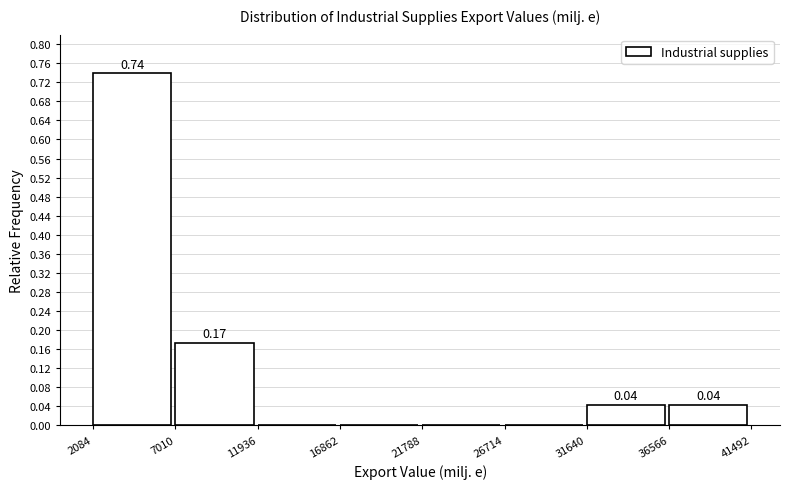

Which range on the x-axis has the tallest bar?

2084 to 7010